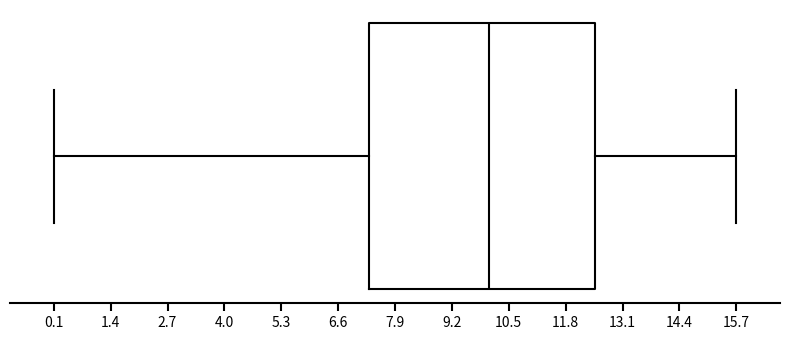

Where is the left edge of the box on the x-axis? The values are not printed on the chart, so give them approximately, as read against the axis.

7.4